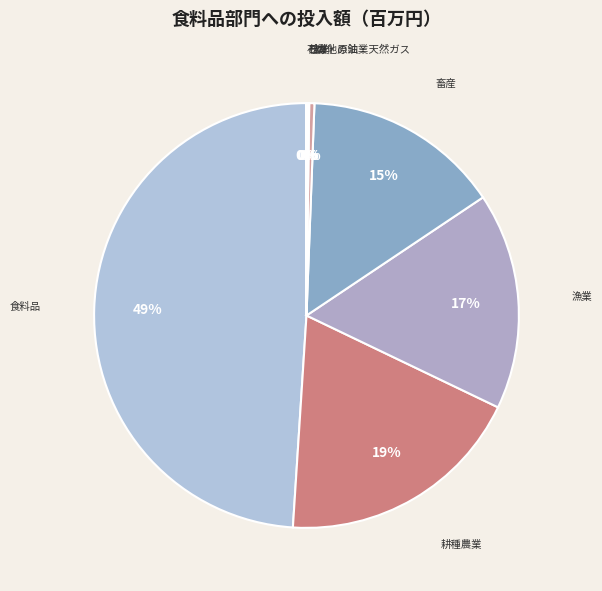

Count the number of slices in the pie.

10